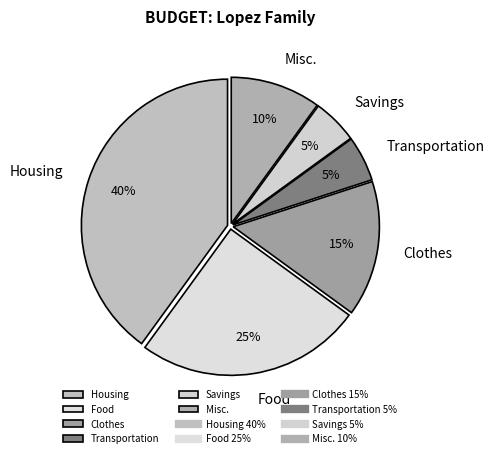

What is the largest slice in the pie chart?

Housing